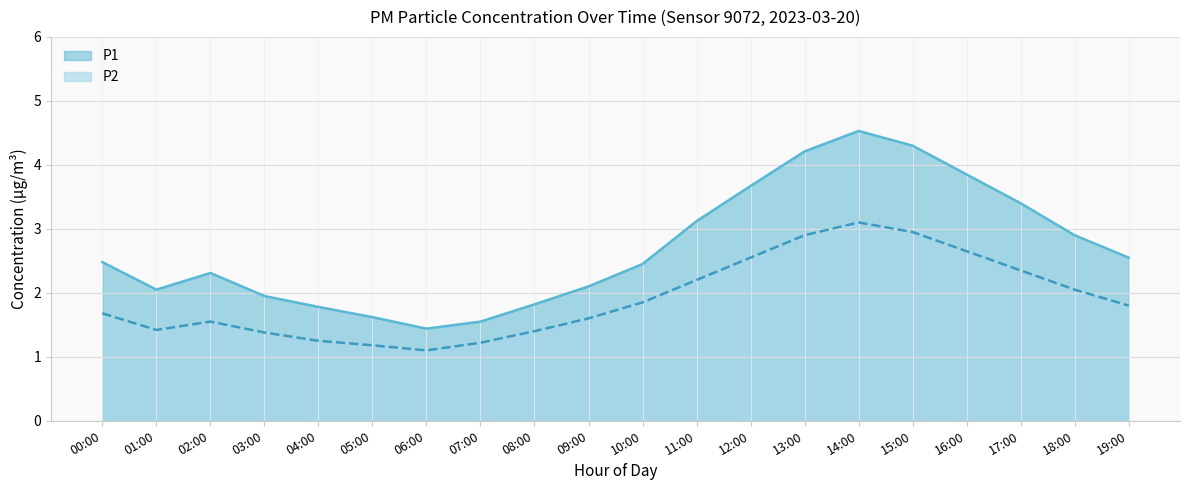

Rank the series by their maximum value, from lowest to highest.

P2, P1